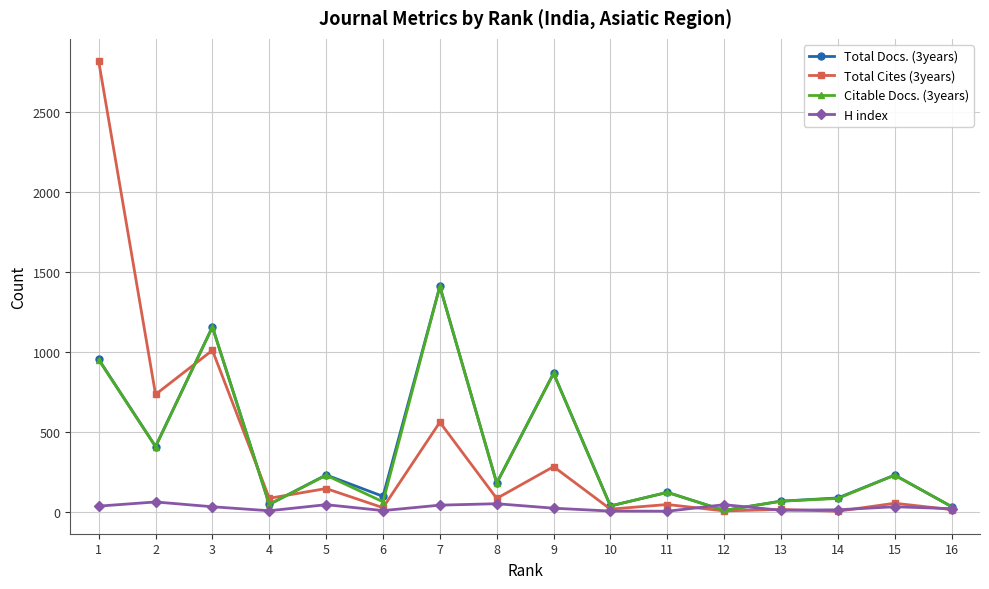

Where do H index and Citable Docs. (3years) first cross each other?

11 and 12